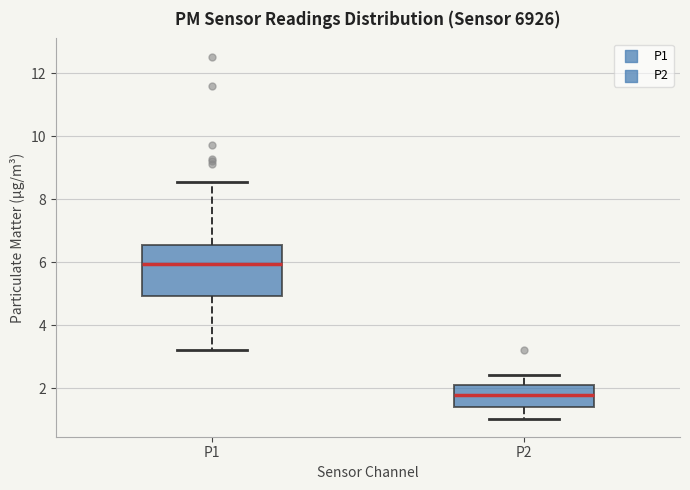

Which box has the highest median line?

P1